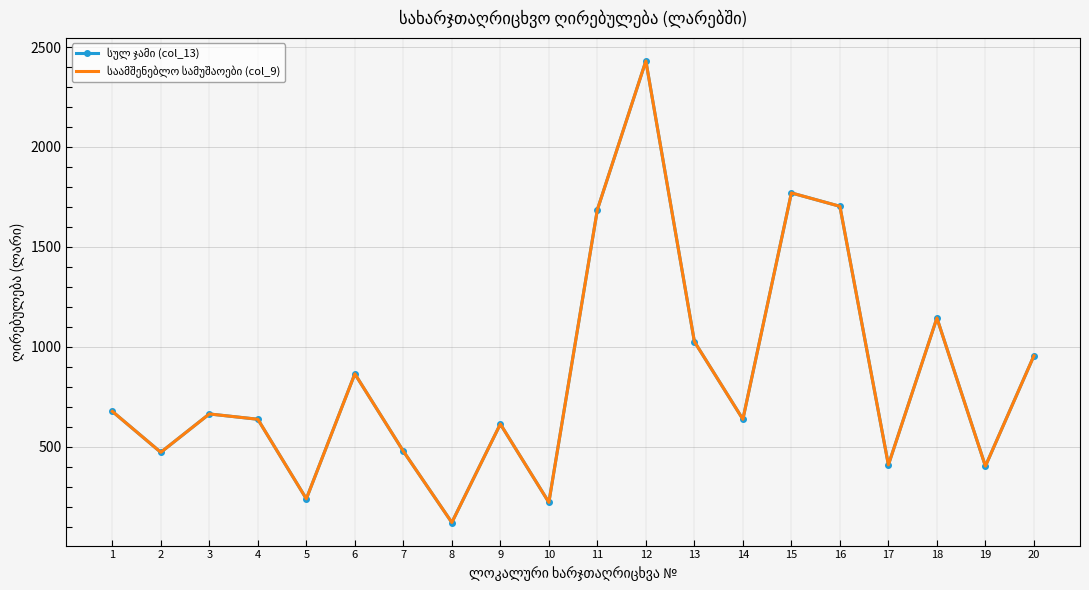

In სულ ჯამი (col_13), how many points are lower than both neighbors (excluding endpoints)?

7